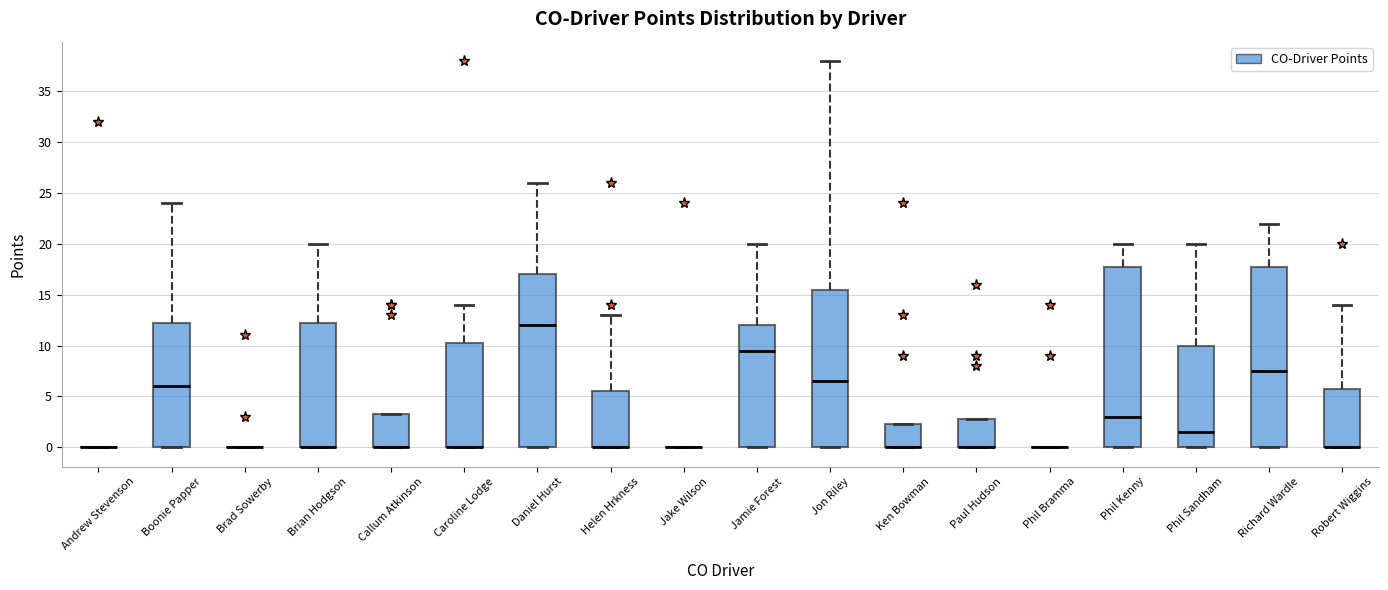

Reading left to right, read every box against the y-axis: the position of its median line, the range the box covers, and the ends of its whiskers. The values are not printed on the chart, so give them approximately, as read against the axis.

Andrew Stevenson: box collapsed to a line at 0.0, whiskers 0.0 to 0.0
Boonie Papper: median 6.0, box 0.0 to 12.5, whiskers 0.0 to 24.0
Brad Sowerby: box collapsed to a line at 0.0, whiskers 0.0 to 0.0
Brian Hodgson: median 0.0 (drawn on the box's lower edge), box 0.0 to 12.5, whiskers 0.0 to 20.0
Callum Atkinson: median 0.0 (drawn on the box's lower edge), box 0.0 to 3.5, whiskers 0.0 to 3.5
Caroline Lodge: median 0.0 (drawn on the box's lower edge), box 0.0 to 10.5, whiskers 0.0 to 14.0
Daniel Hurst: median 12.0, box 0.0 to 17.0, whiskers 0.0 to 26.0
Helen Hrkness: median 0.0 (drawn on the box's lower edge), box 0.0 to 5.5, whiskers 0.0 to 13.0
Jake Wilson: box collapsed to a line at 0.0, whiskers 0.0 to 0.0
Jamie Forest: median 9.5, box 0.0 to 12.0, whiskers 0.0 to 20.0
Jon Riley: median 6.5, box 0.0 to 15.5, whiskers 0.0 to 38.0
Ken Bowman: median 0.0 (drawn on the box's lower edge), box 0.0 to 2.5, whiskers 0.0 to 2.5
Paul Hudson: median 0.0 (drawn on the box's lower edge), box 0.0 to 3.0, whiskers 0.0 to 3.0
Phil Bramma: box collapsed to a line at 0.0, whiskers 0.0 to 0.0
Phil Kenny: median 3.0, box 0.0 to 18.0, whiskers 0.0 to 20.0
Phil Sandham: median 1.5, box 0.0 to 10.0, whiskers 0.0 to 20.0
Richard Wardle: median 7.5, box 0.0 to 18.0, whiskers 0.0 to 22.0
Robert Wiggins: median 0.0 (drawn on the box's lower edge), box 0.0 to 6.0, whiskers 0.0 to 14.0